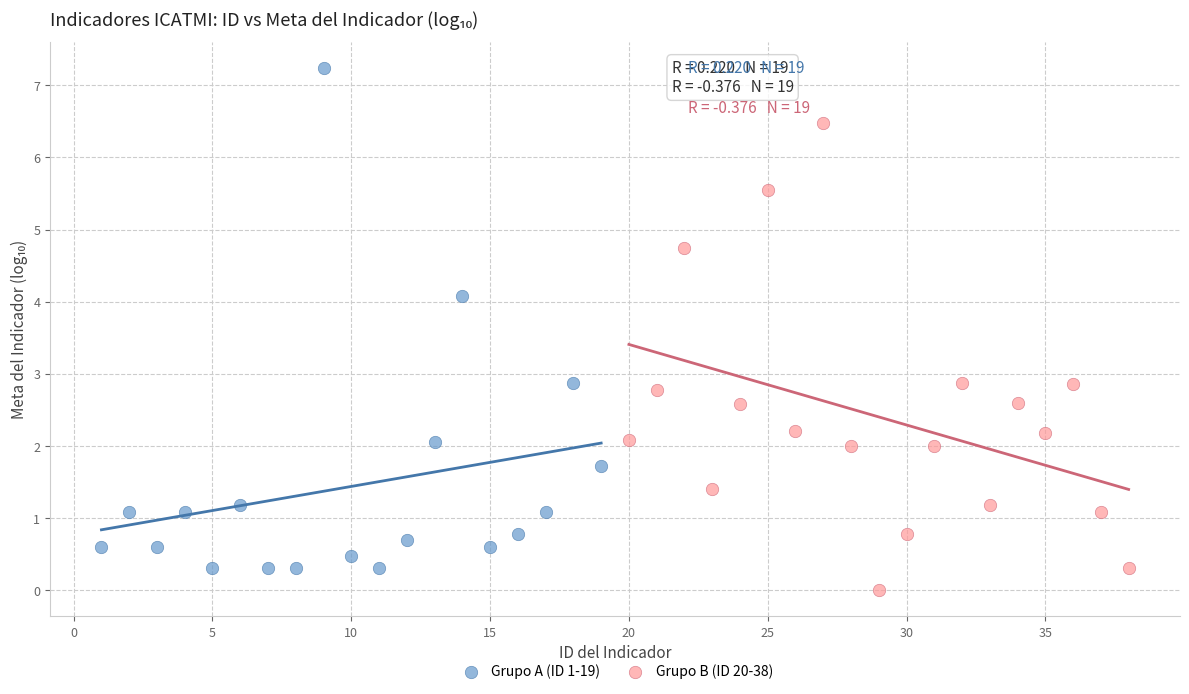

Which series has the widest spread of Y values?

Grupo A (ID 1-19)